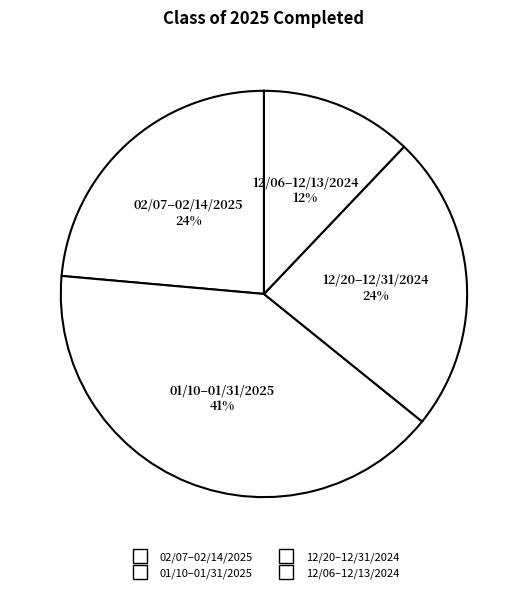

What is the smallest slice in the pie chart?

12/06/2024